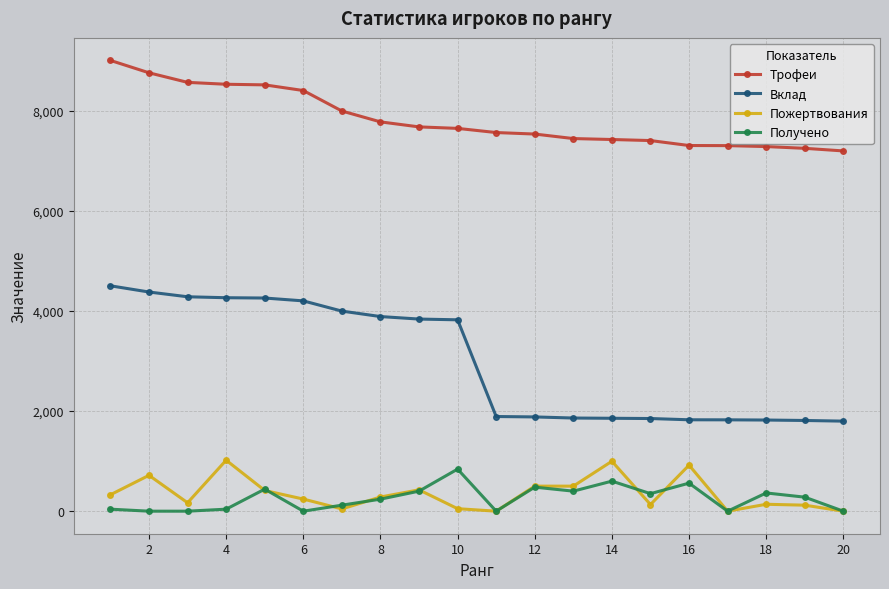

What is the value of the Трофеи point at the 11th from the left?

7560